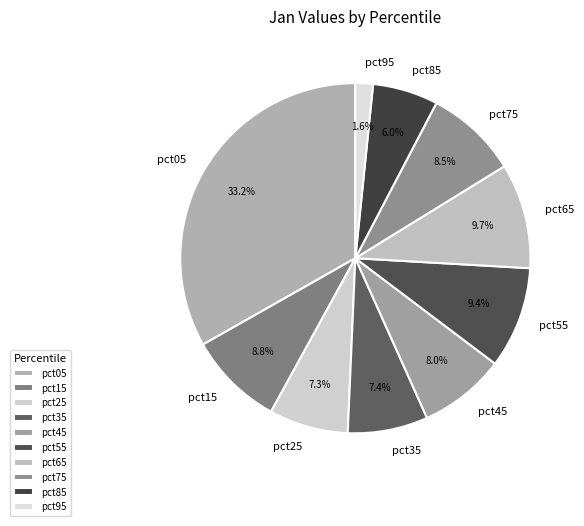

Approximately how many times larger is the value at pct25 compared to pct85?

1.2